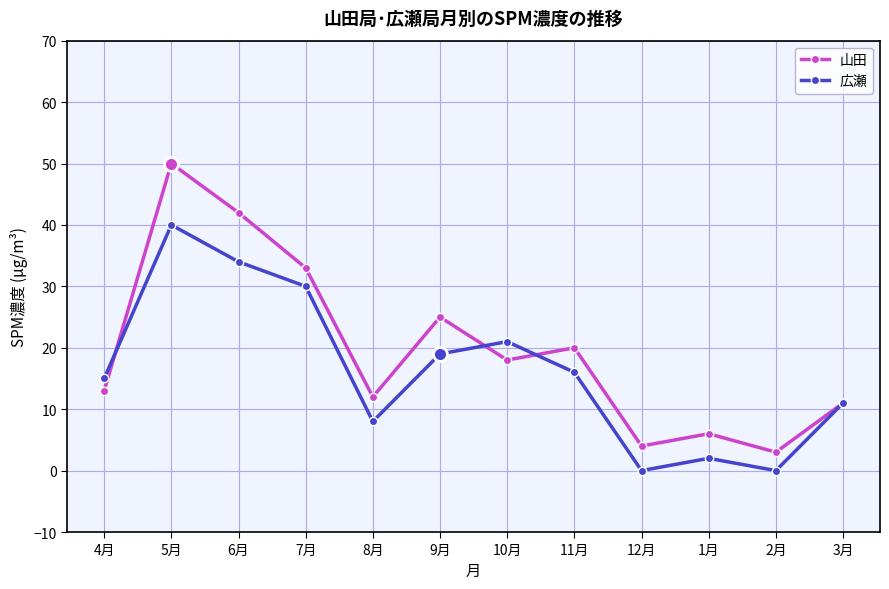

At 1月, list the series in order from largest to smallest.

山田, 広瀬